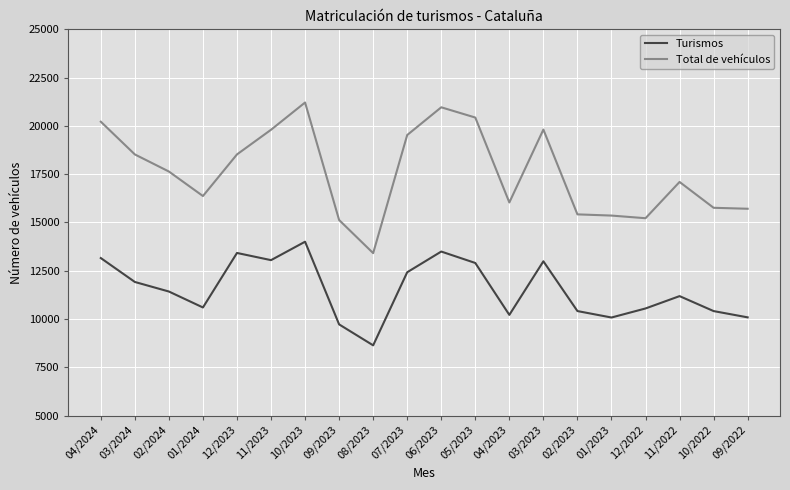

What is the approximate value of Turismos at 11/2023, to the nearest 50?

13050